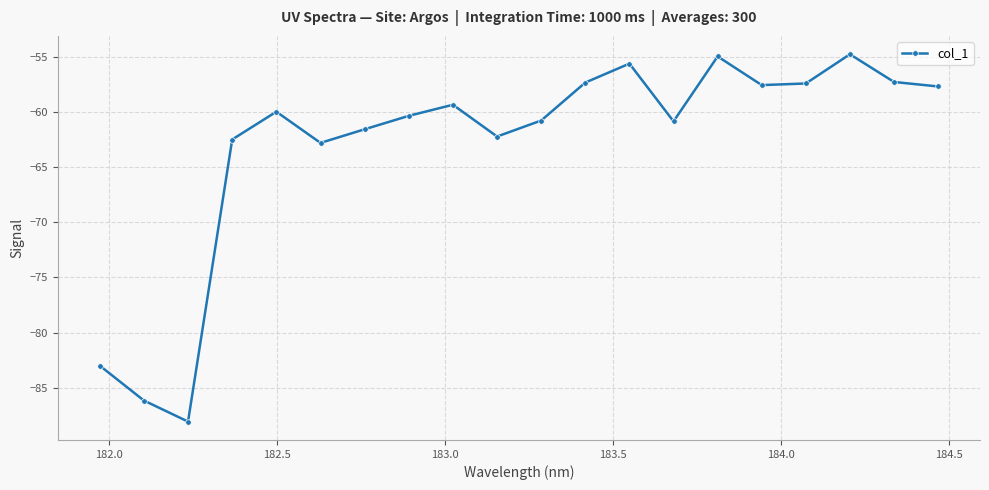

How many interior local peaks (higher than both neighbors) does the data have?

5